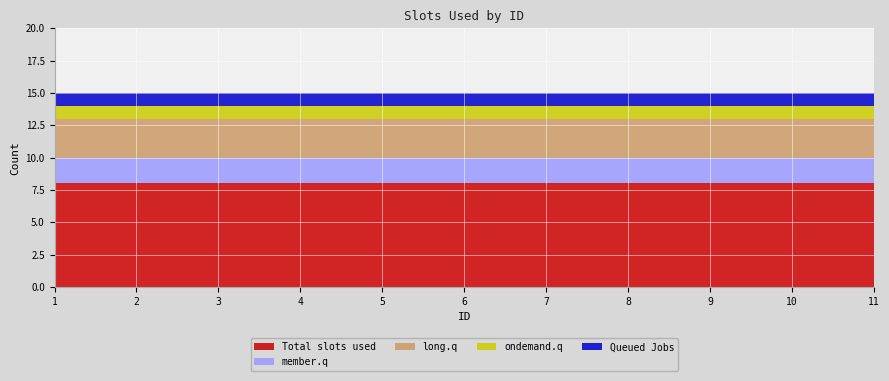

Reading right to left, extract all data points from this chart.

Total slots used: 11=8	10=8	9=8	8=8	7=8	6=8	5=8	4=8	3=8	2=8	1=8
Queued Jobs: 11=1	10=1	9=1	8=1	7=1	6=1	5=1	4=1	3=1	2=1	1=1
member.q: 11=2	10=2	9=2	8=2	7=2	6=2	5=2	4=2	3=2	2=2	1=2
long.q: 11=3	10=3	9=3	8=3	7=3	6=3	5=3	4=3	3=3	2=3	1=3
ondemand.q: 11=1	10=1	9=1	8=1	7=1	6=1	5=1	4=1	3=1	2=1	1=1